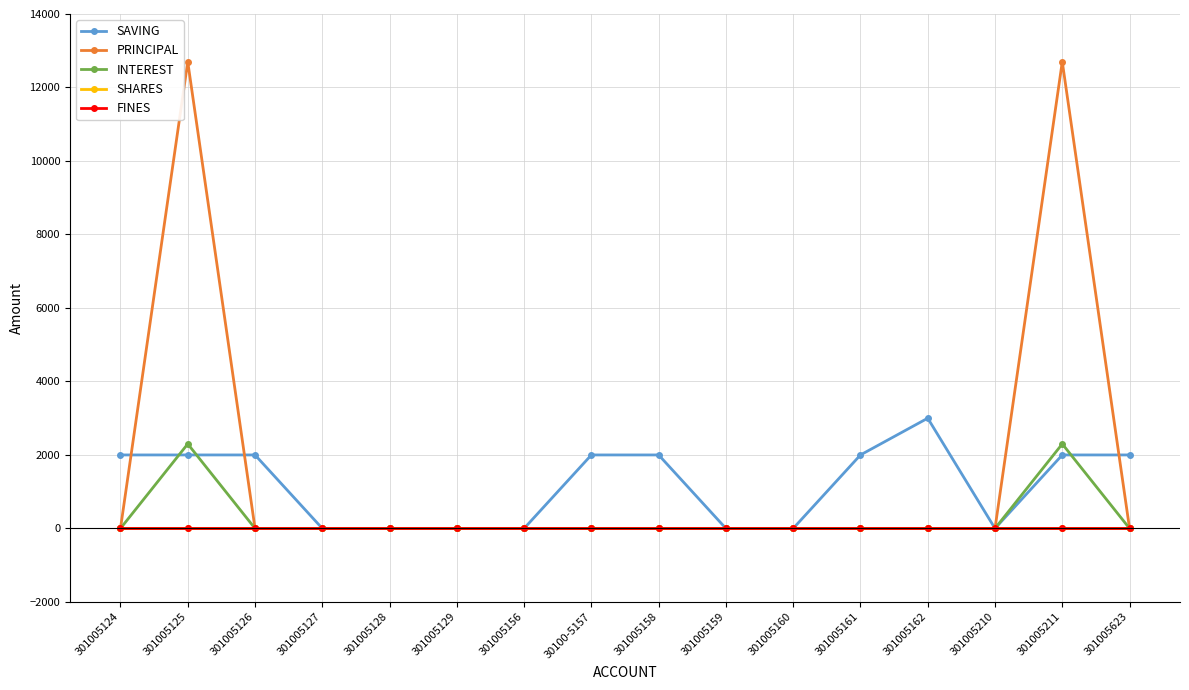

True or false: PRINCIPAL has more than 1 interior local peaks.

True